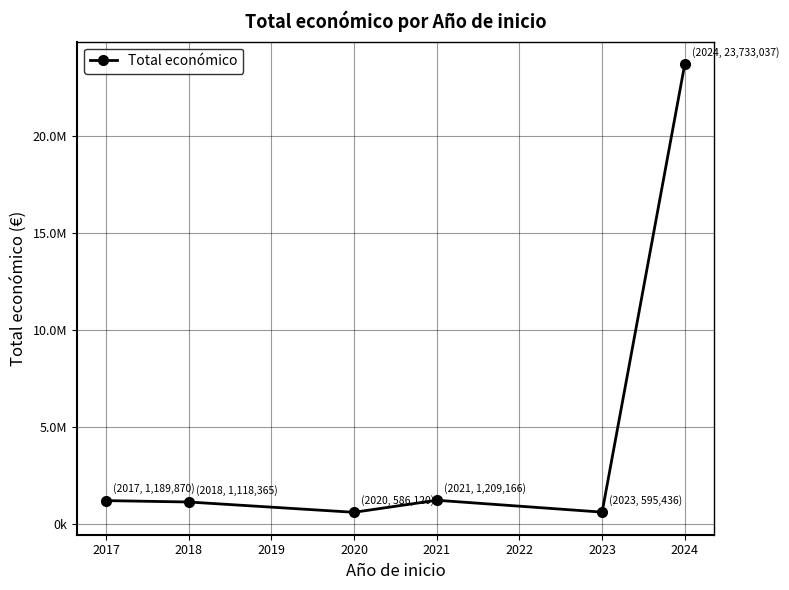

What is the maximum value shown in the chart?

23733037